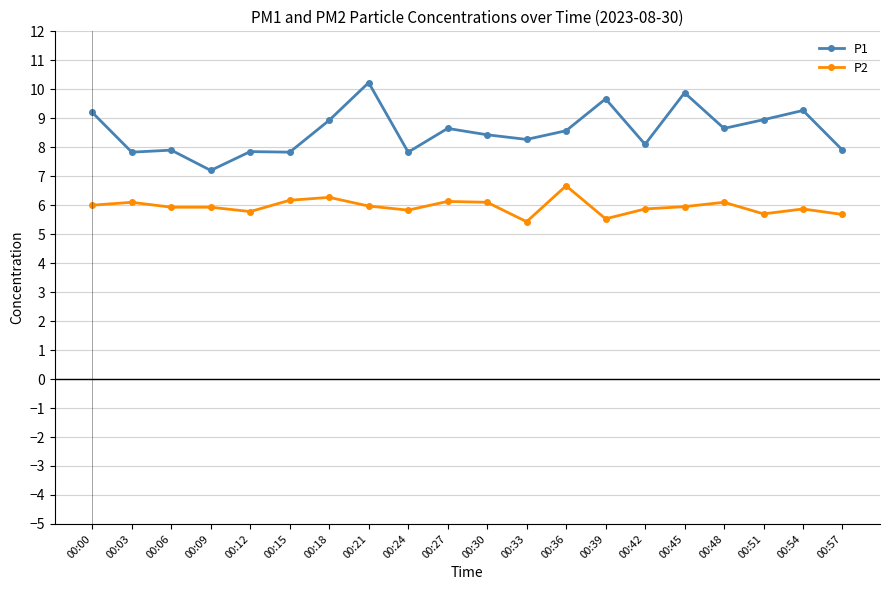

What is the spread (max minus min) of values at 00:18?

2.7